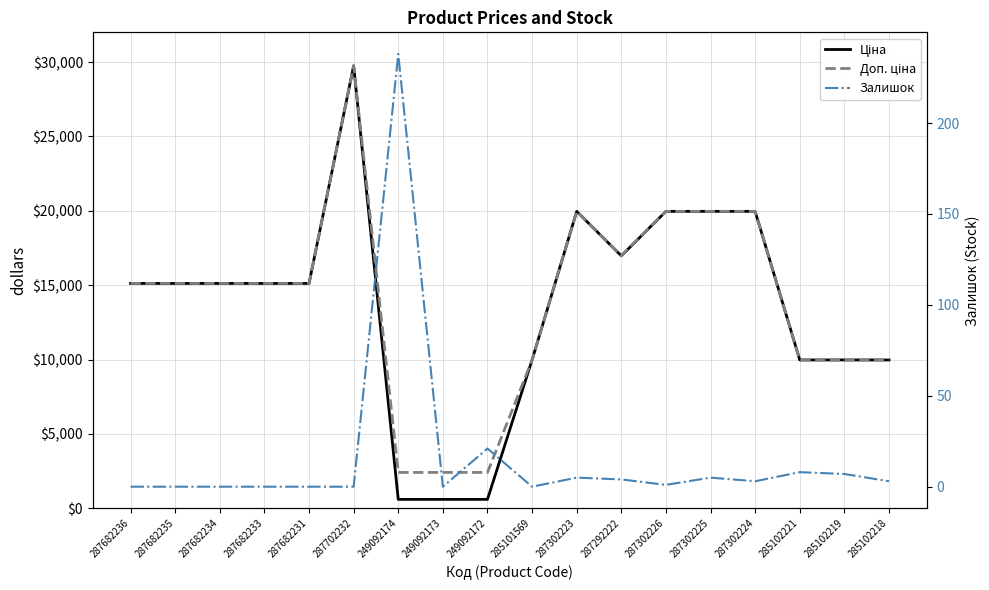

What is the label of the 18th point from the right?

287682236